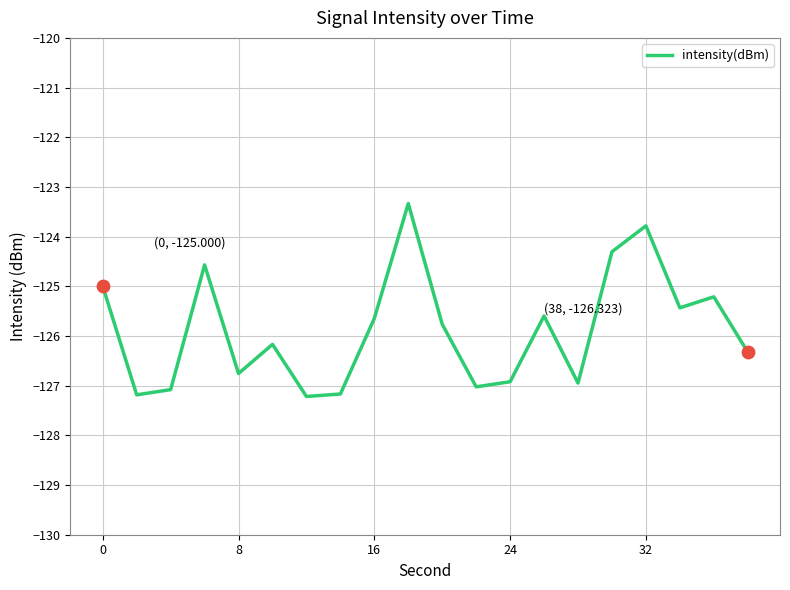

What is the difference between the maximum and minimum values?

3.9